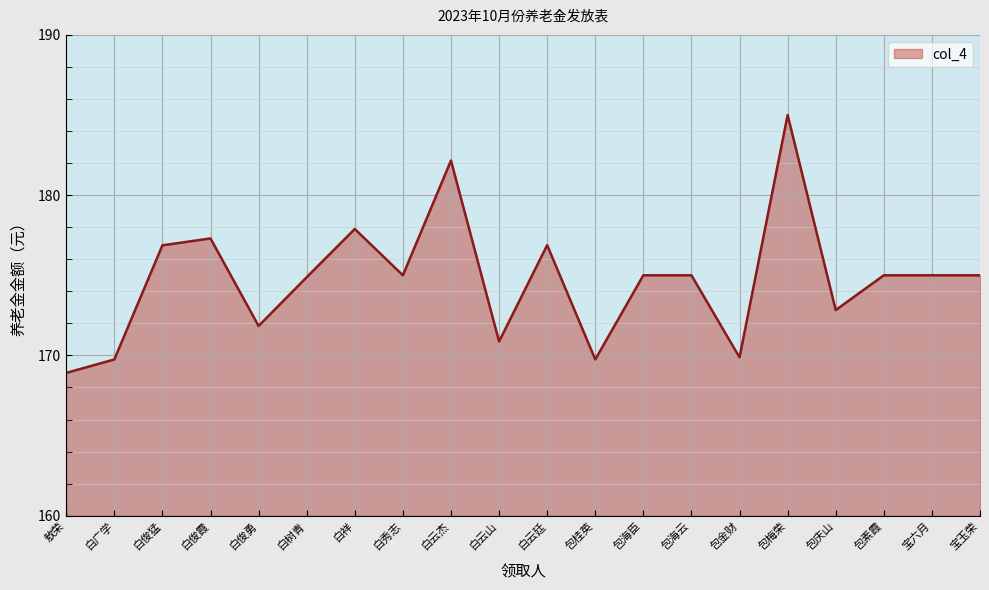

What is the ratio of the value at 敖荣 to the value at 包梅荣?

0.9